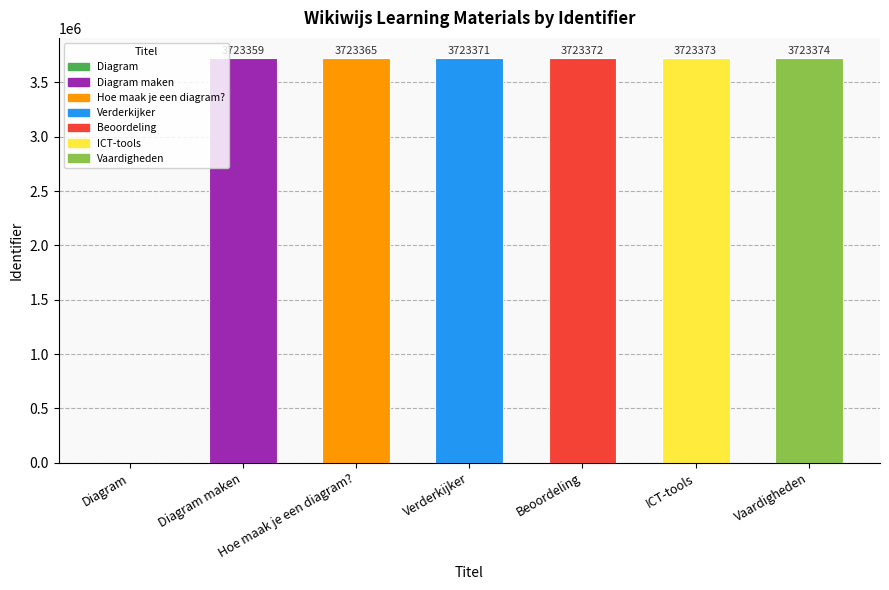

Reading right to left, what are all the values shown in this chart?

Vaardigheden=3723374	ICT-tools=3723373	Beoordeling=3723372	Verderkijker=3723371	Hoe maak je een diagram?=3723365	Diagram maken=3723359	Diagram=0